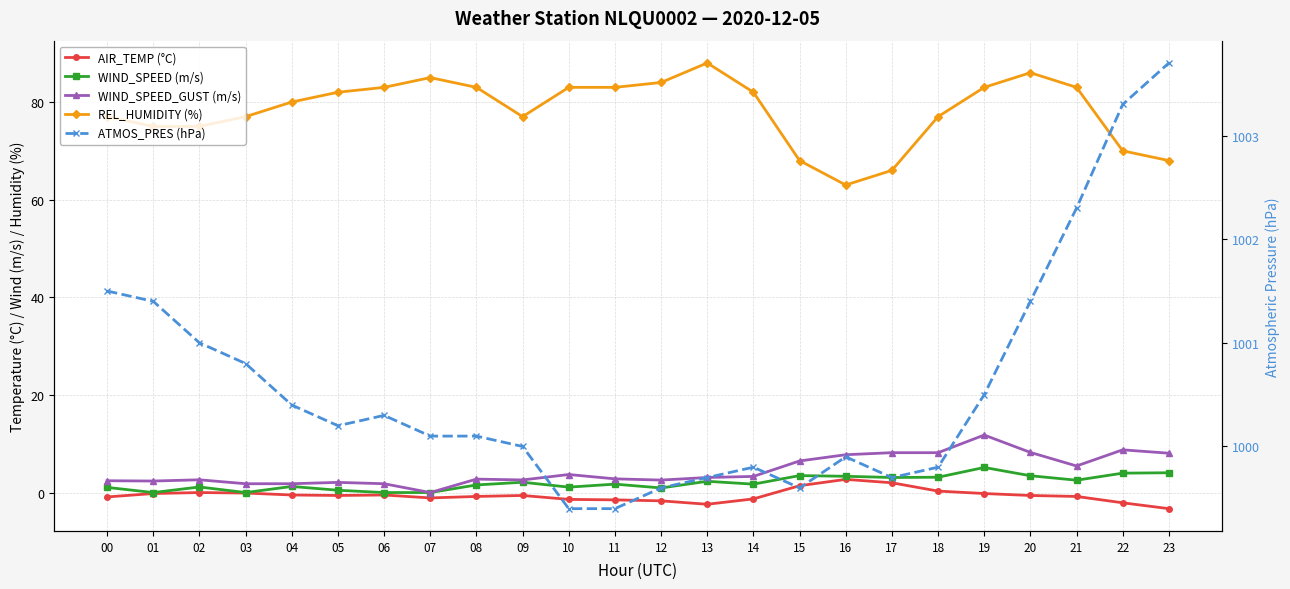

Which series has the widest spread of values?

REL_HUMIDITY (%)